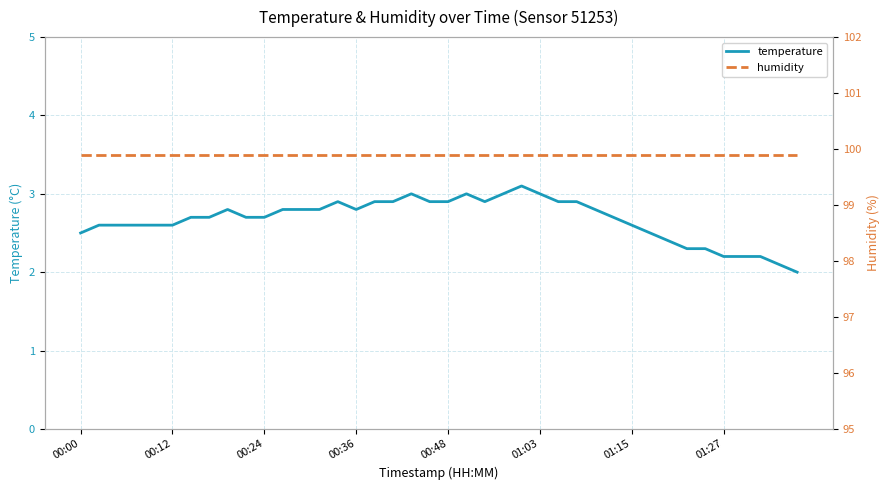

Reading left to right, what are all the values shown in this chart?

temperature: 2.5	2.6	2.6	2.6	2.6	2.6	2.7	2.7	2.8	2.7	2.7	2.8	2.8	2.8	2.9	2.8	2.9	2.9	3.0	2.9	2.9	3.0	2.9	3.0	3.1	3.0	2.9	2.9	2.8	2.7	2.6	2.5	2.4	2.3	2.3	2.2	2.2	2.2	2.1	2.0
humidity: 99.9	99.9	99.9	99.9	99.9	99.9	99.9	99.9	99.9	99.9	99.9	99.9	99.9	99.9	99.9	99.9	99.9	99.9	99.9	99.9	99.9	99.9	99.9	99.9	99.9	99.9	99.9	99.9	99.9	99.9	99.9	99.9	99.9	99.9	99.9	99.9	99.9	99.9	99.9	99.9